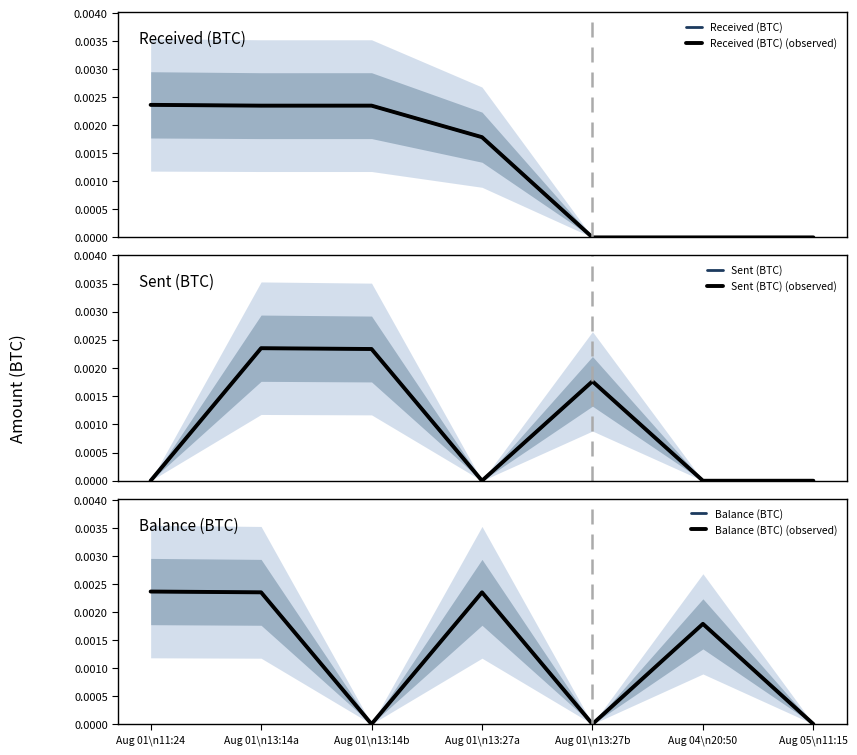

True or false: Sent (BTC) has more than 0 interior local peaks.

True